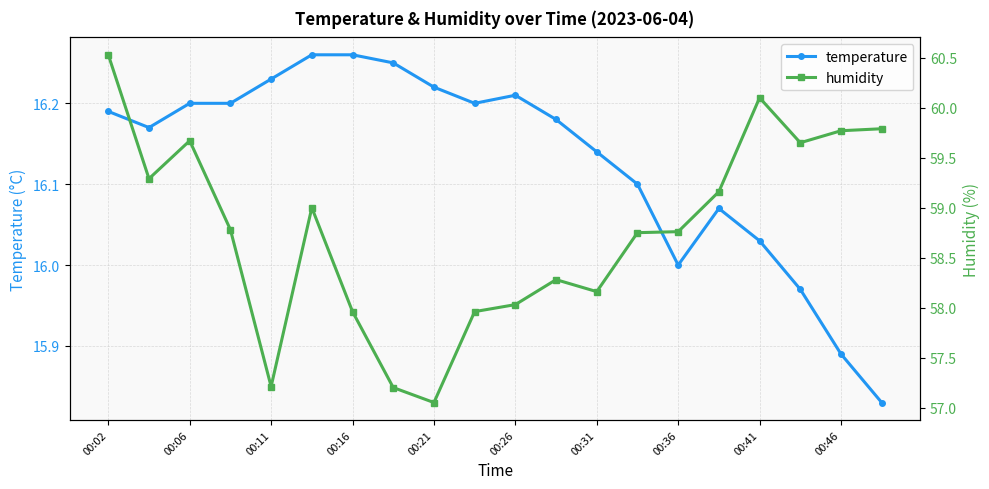

True or false: temperature has more than 1 interior local peaks.

True